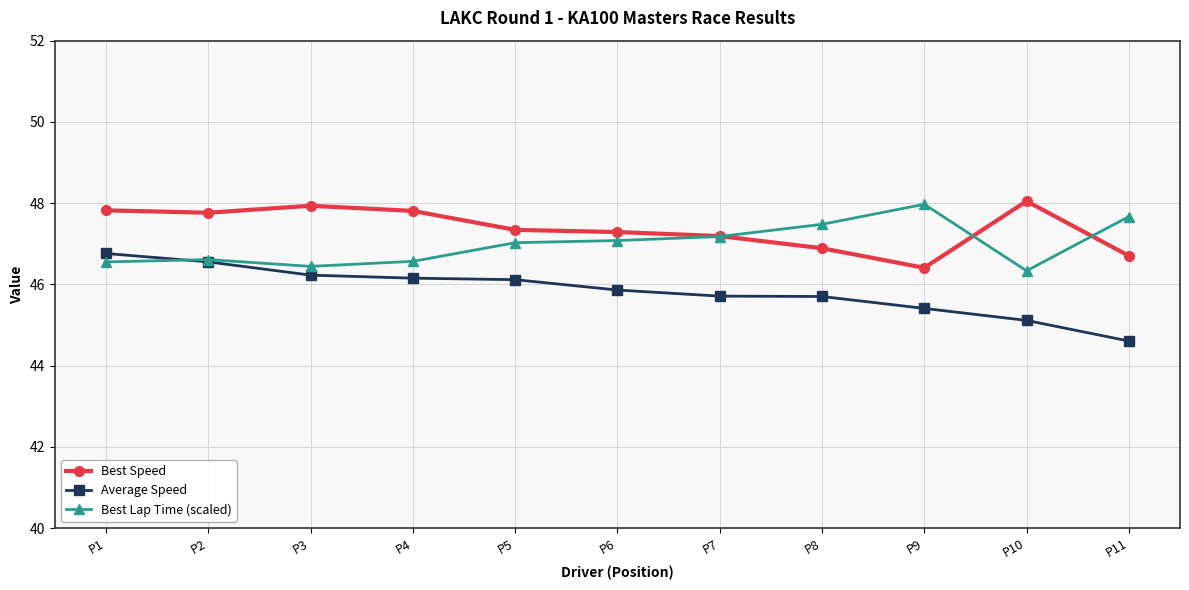

What is the value of the Average Speed point at the 11th from the left?

44.6